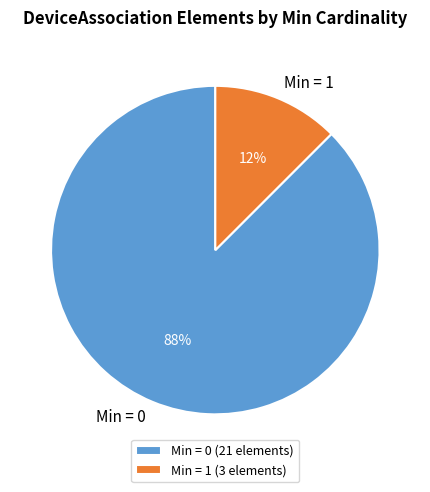

Does any single category account for the majority?

Yes